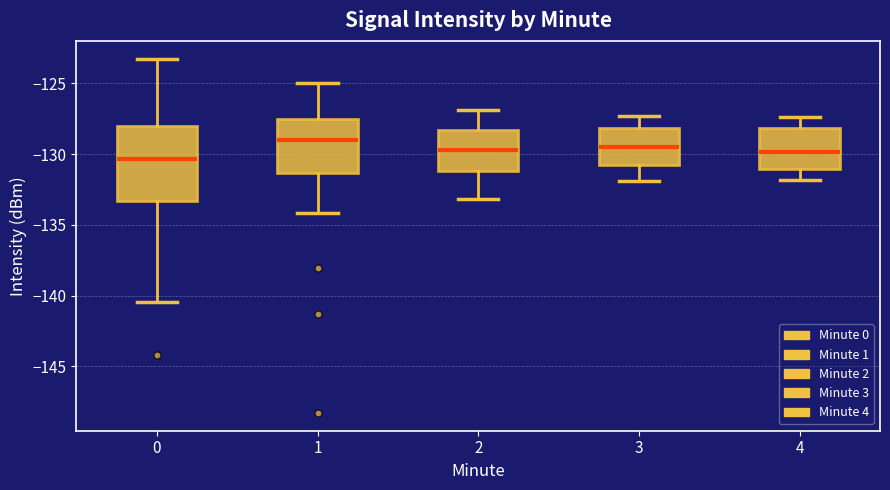

Which box's median line is the lowest?

0